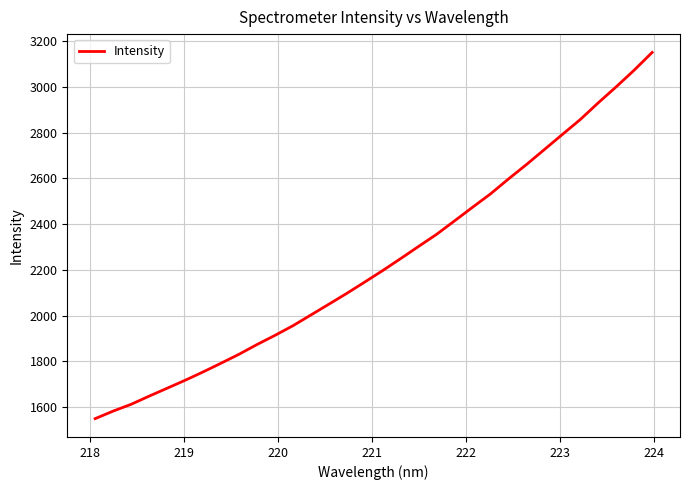

What is the maximum value shown in the chart?

3151.3